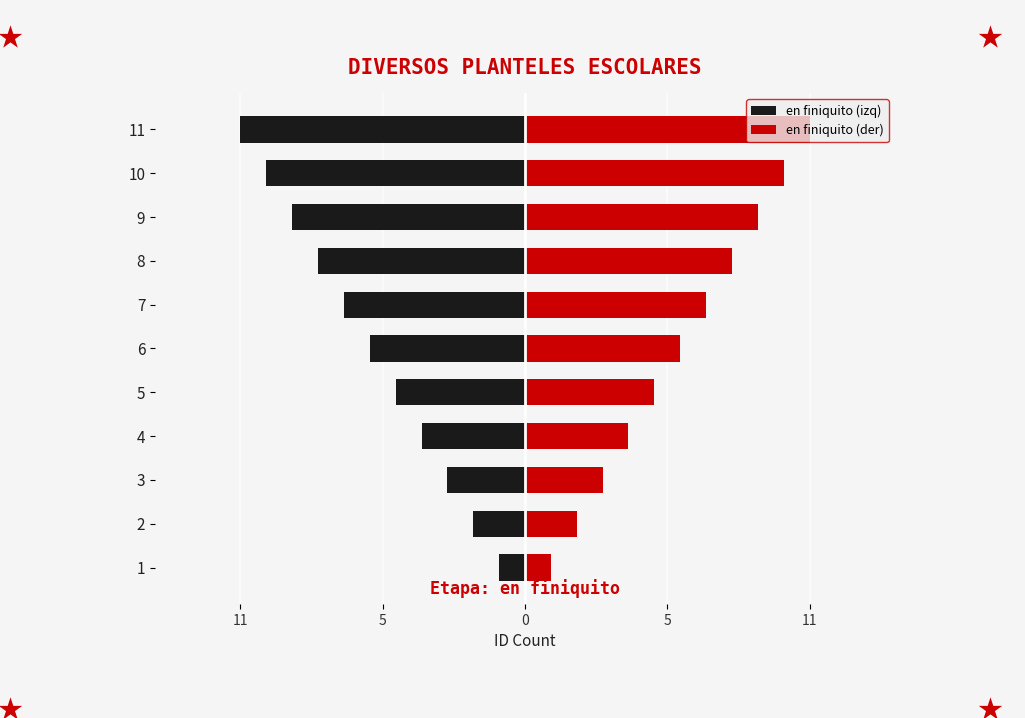

Reading left to right, list all the values displayed in this chart.

en finiquito (izq): -1	-2	-3	-4	-5	-6	-7	-8	-9	-10	-11
en finiquito (der): 1	2	3	4	5	6	7	8	9	10	11